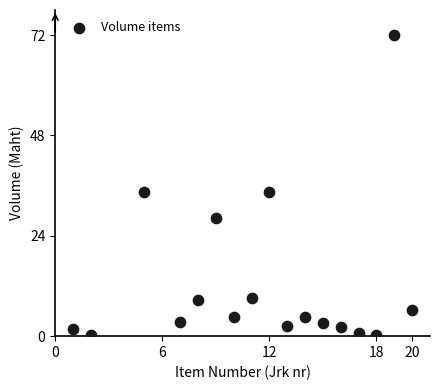

What is the range of Y values (max minus min)?

71.8